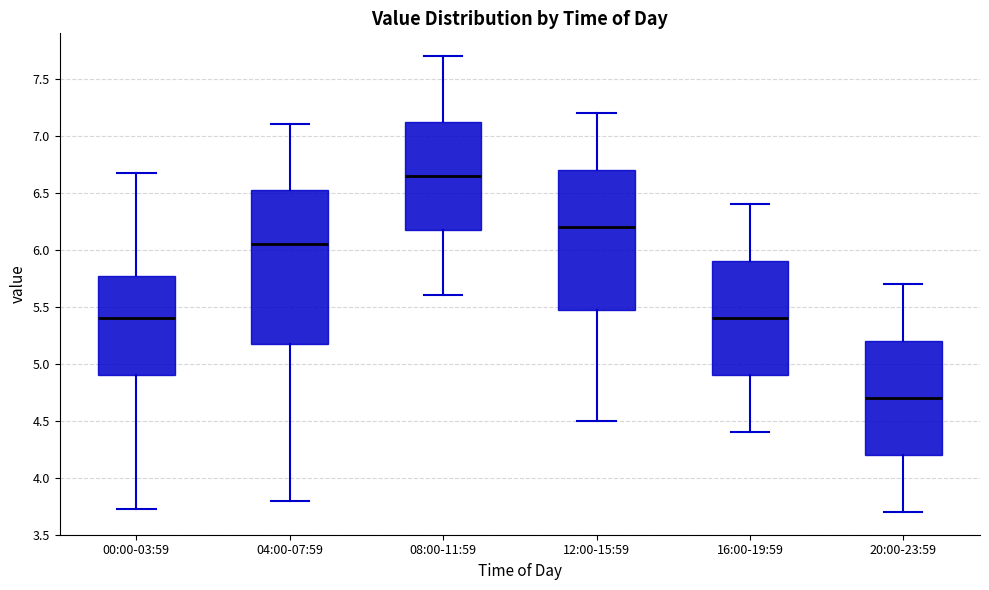

Reading left to right, transcribe this box plot: for each box, give where its median line is, the range the box spans, and where its two whiskers end, as read against the y-axis. The values are not printed on the chart, so give them approximately, as read against the axis.

00:00-03:59: median 5.40, box 4.90 to 5.75, whiskers 3.75 to 6.65
04:00-07:59: median 6.05, box 5.20 to 6.55, whiskers 3.80 to 7.10
08:00-11:59: median 6.65, box 6.20 to 7.15, whiskers 5.60 to 7.70
12:00-15:59: median 6.20, box 5.50 to 6.70, whiskers 4.50 to 7.20
16:00-19:59: median 5.40, box 4.90 to 5.90, whiskers 4.40 to 6.40
20:00-23:59: median 4.70, box 4.20 to 5.20, whiskers 3.70 to 5.70